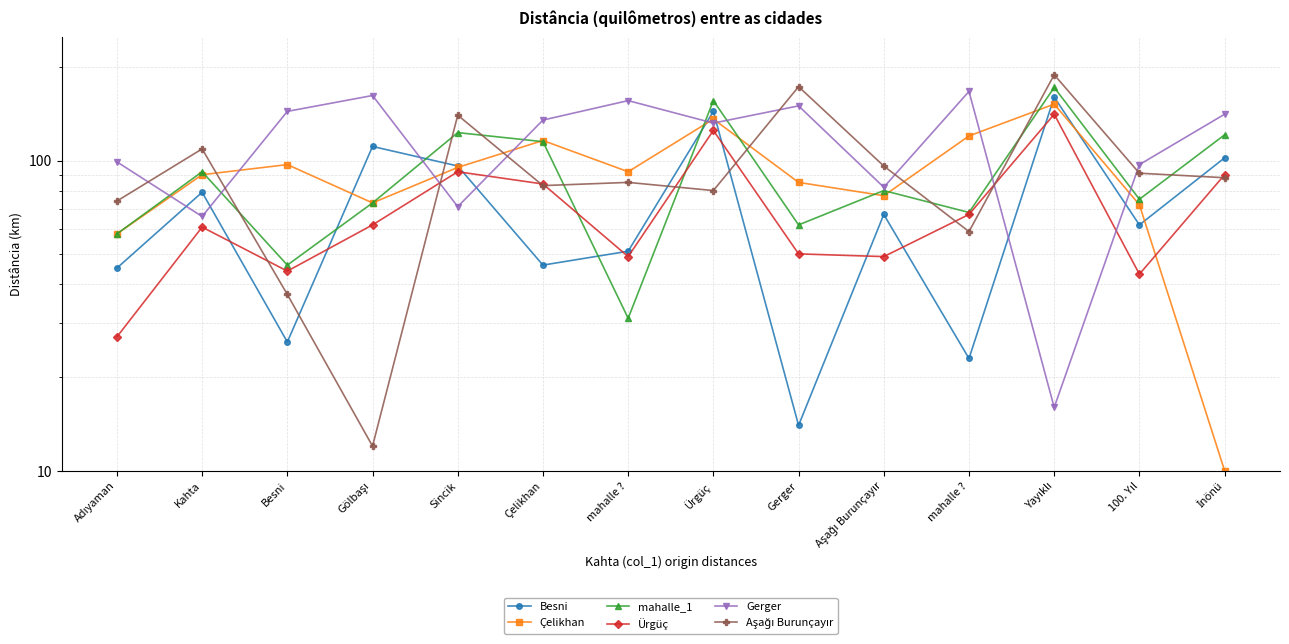

What is the smallest value displayed?

10